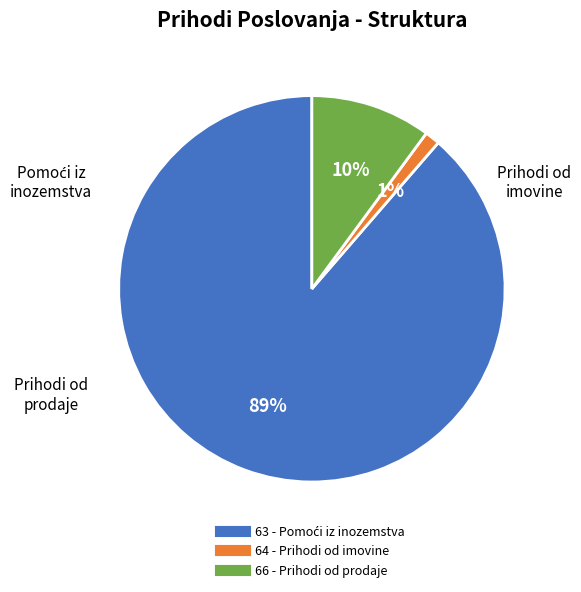

How many segments does this pie chart have?

3